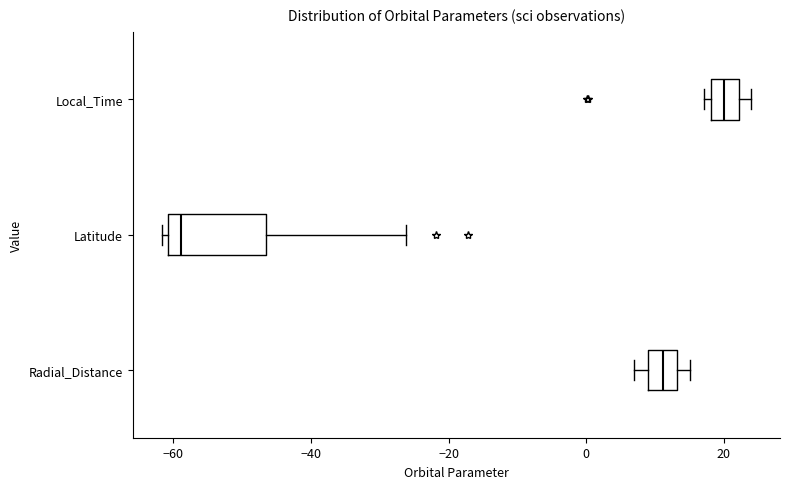

Where is the right edge of the box for Radial_Distance on the x-axis? The values are not printed on the chart, so give them approximately, as read against the axis.

14